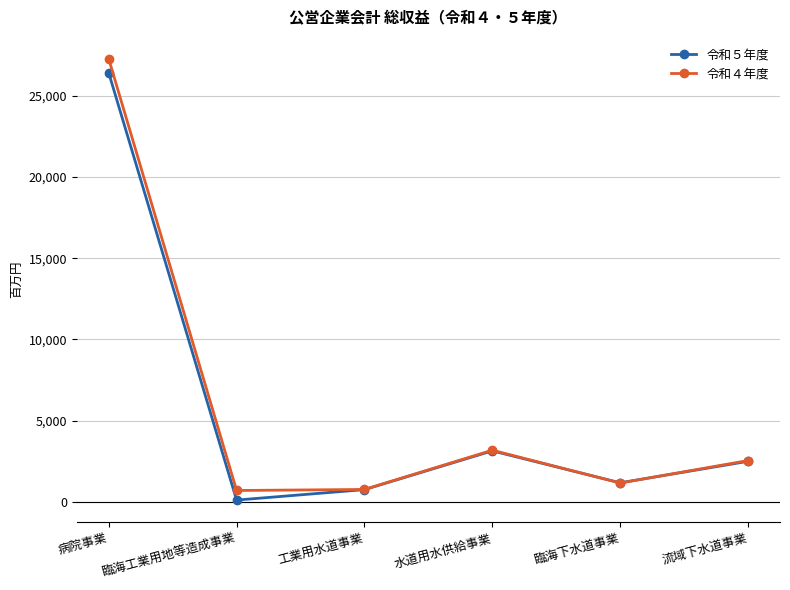

Is the value of 令和４年度 at 臨海工業用地等造成事業 greater than the value of 令和５年度 at 病院事業?

No